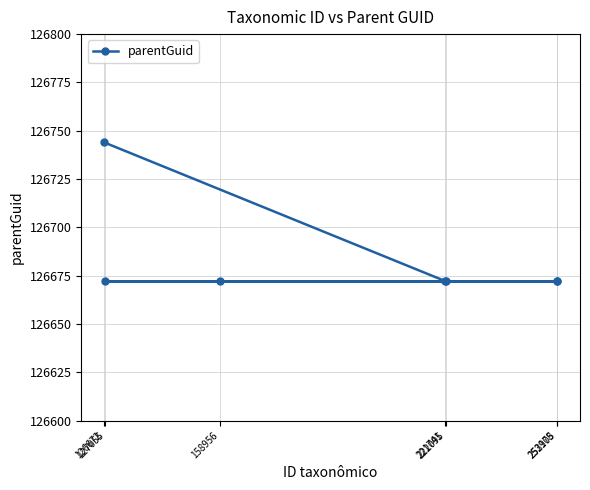

Is it true that the value at 158956 is 182246?

False